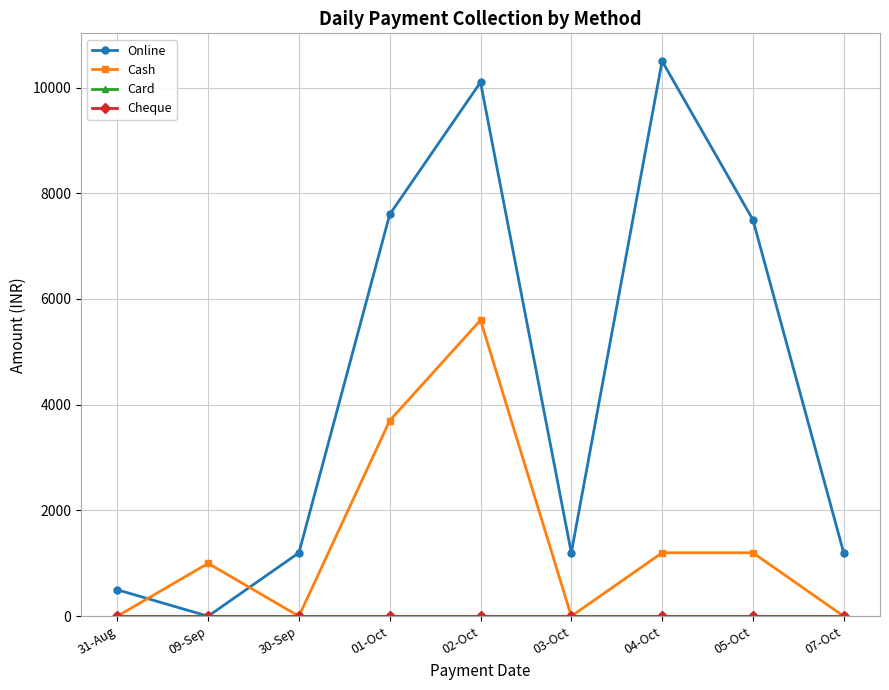

Read the Online value at 02-Oct, to the nearest 100.

10100